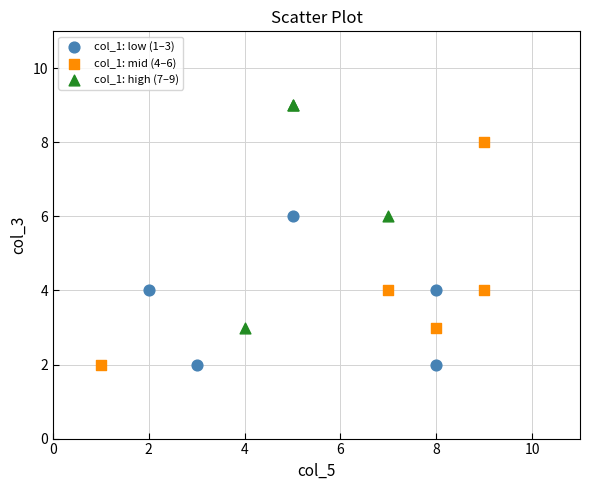

What are all the series names shown in the legend?

col_1: low (1–3), col_1: mid (4–6), col_1: high (7–9)